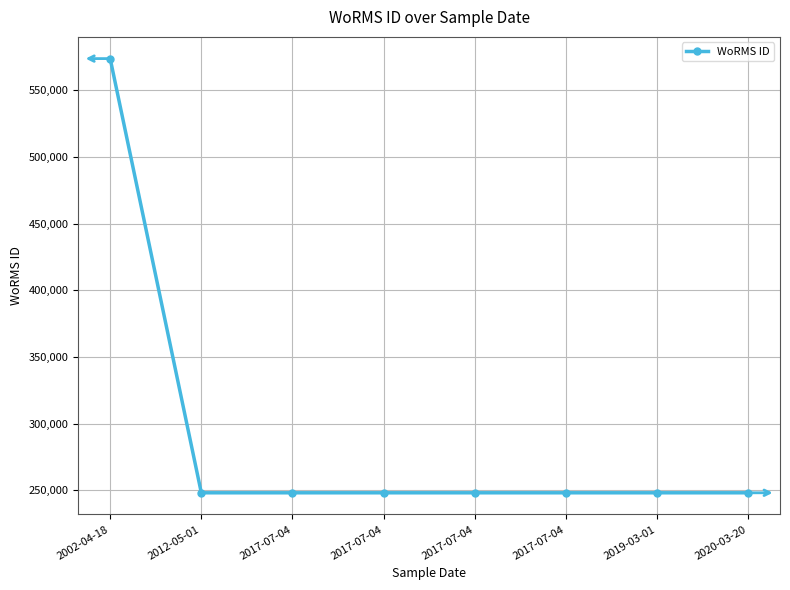

Count the number of categories in the chart.

8